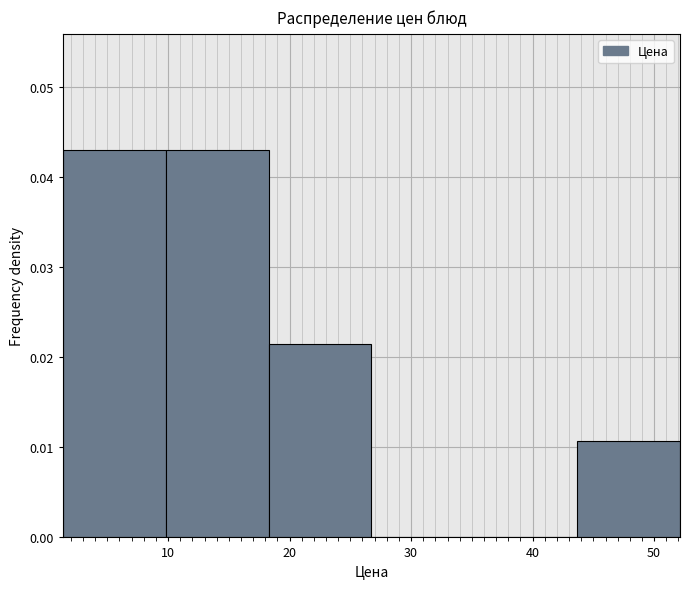

What is the height of the bar covering 44 to 52 on the x-axis? Neither the bar edges nor the heights are printed on the chart, so give them approximately, as read against the axes.

0.011